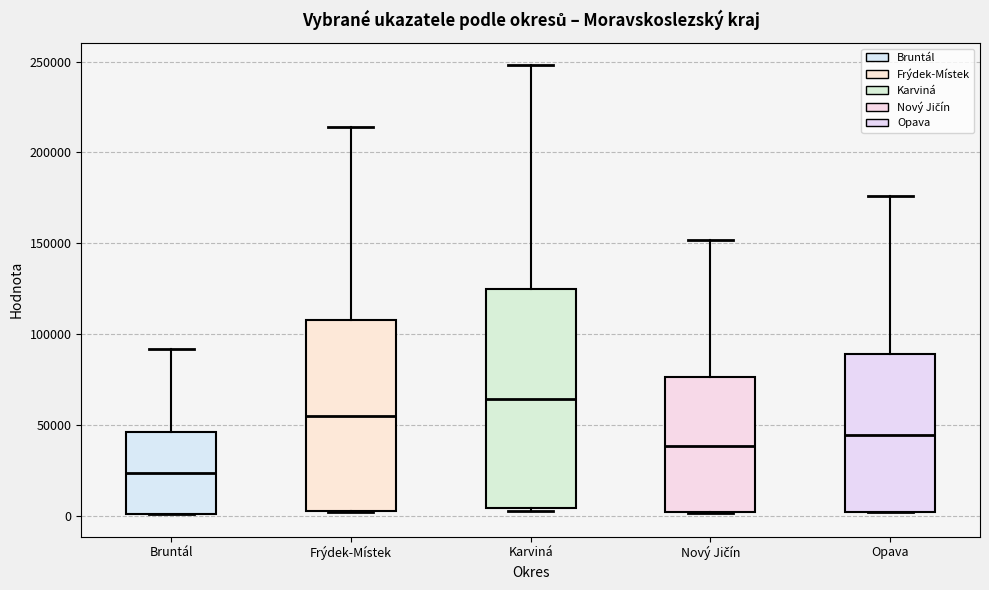

Which box is the tallest, from its lower edge to its upper edge?

Karviná